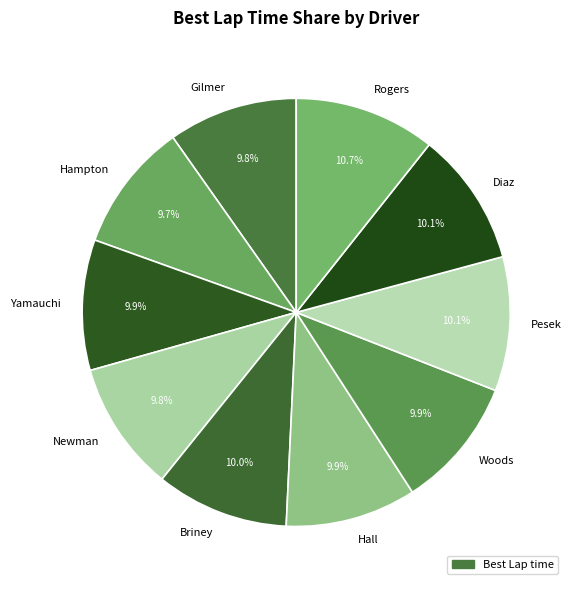

Count the number of slices in the pie.

10